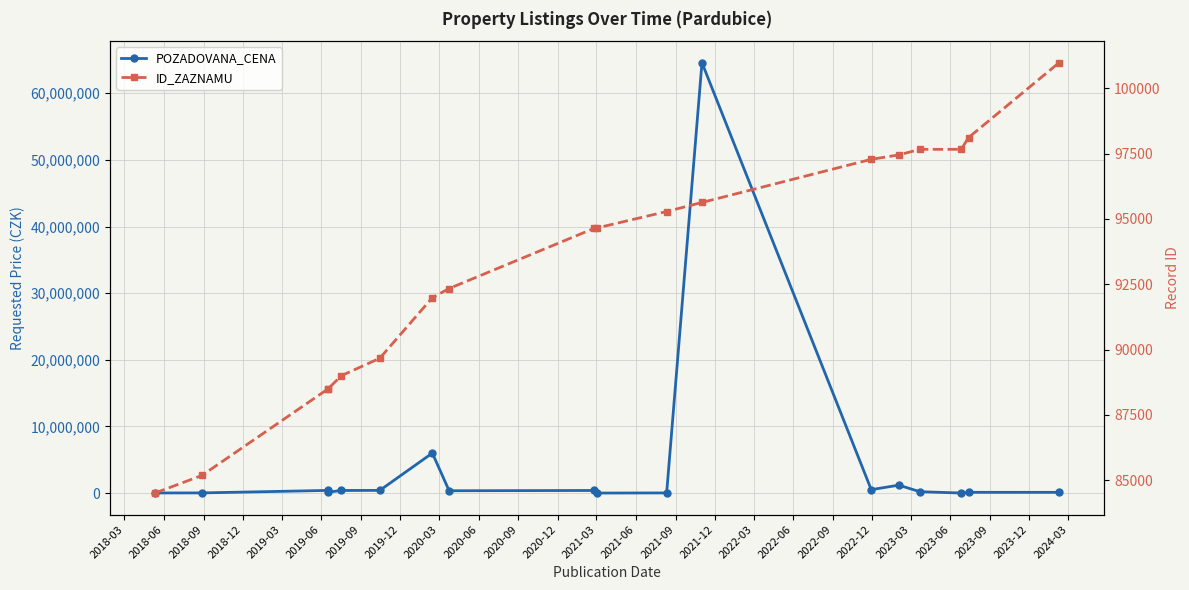

What is the difference between the highest and lowest values at 2019-03?

300174